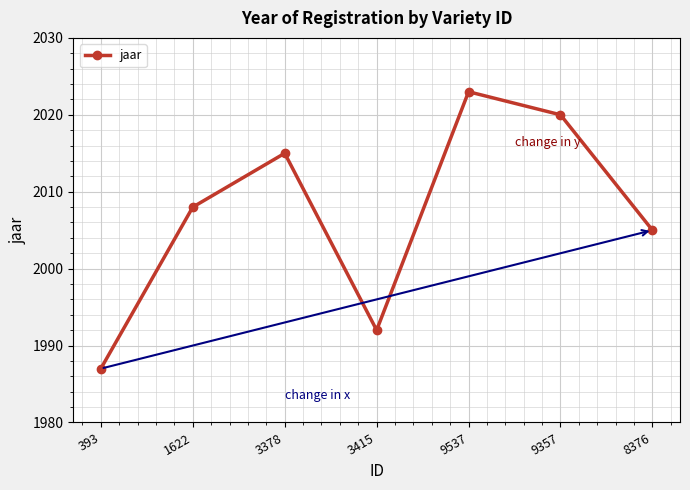

Which label corresponds to the smallest value in the chart?

393